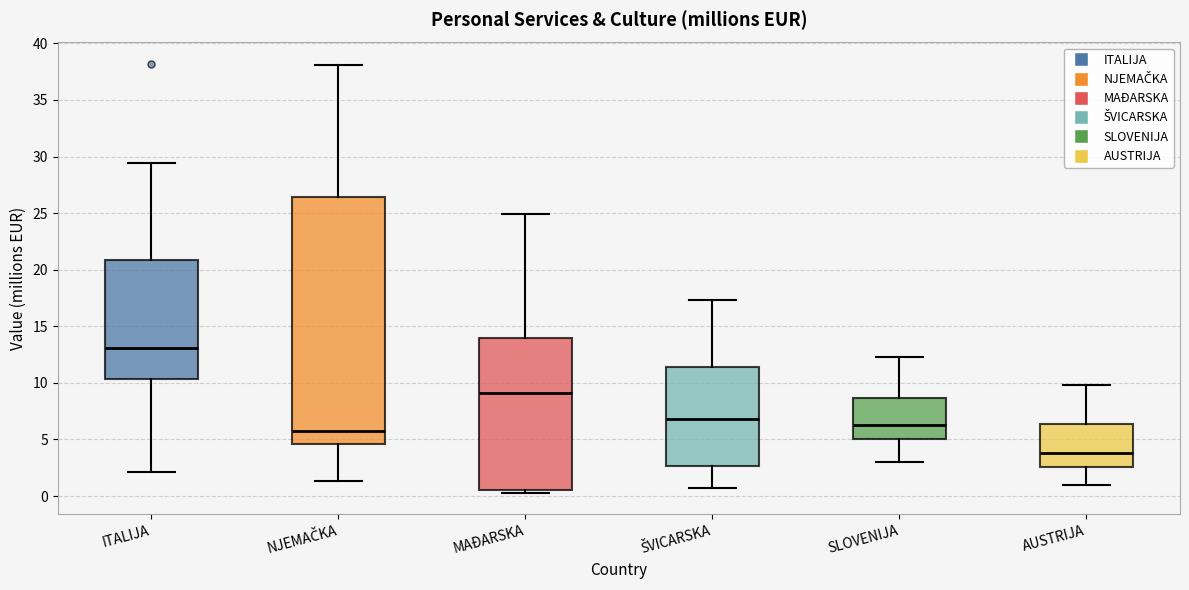

Reading left to right, transcribe this box plot: for each box, give where its median line is, the range the box spans, and where its two whiskers end, as read against the y-axis. The values are not printed on the chart, so give them approximately, as read against the axis.

ITALIJA: median 13.0, box 10.5 to 21.0, whiskers 2.0 to 29.5
NJEMAČKA: median 6.0, box 4.5 to 26.5, whiskers 1.5 to 38.0
MAĐARSKA: median 9.0, box 0.5 to 14.0, whiskers 0.5 (just below the box's lower edge) to 25.0
ŠVICARSKA: median 7.0, box 2.5 to 11.5, whiskers 0.5 to 17.5
SLOVENIJA: median 6.5, box 5.0 to 8.5, whiskers 3.0 to 12.5
AUSTRIJA: median 4.0, box 2.5 to 6.5, whiskers 1.0 to 10.0